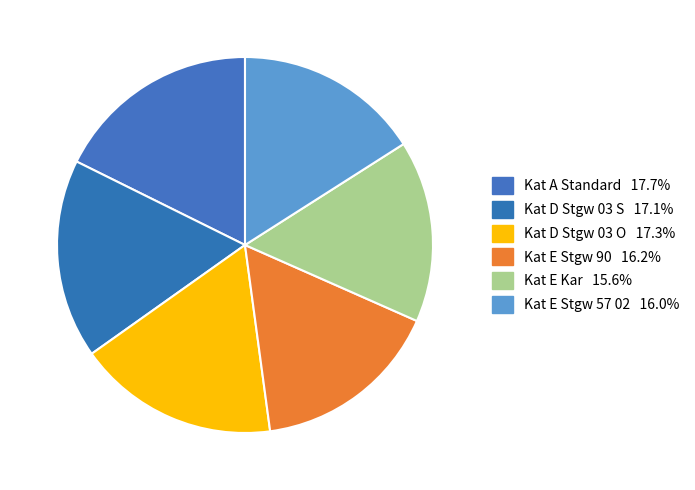

Is it true that Kat D Stgw 03 S is 17% of the pie?

True